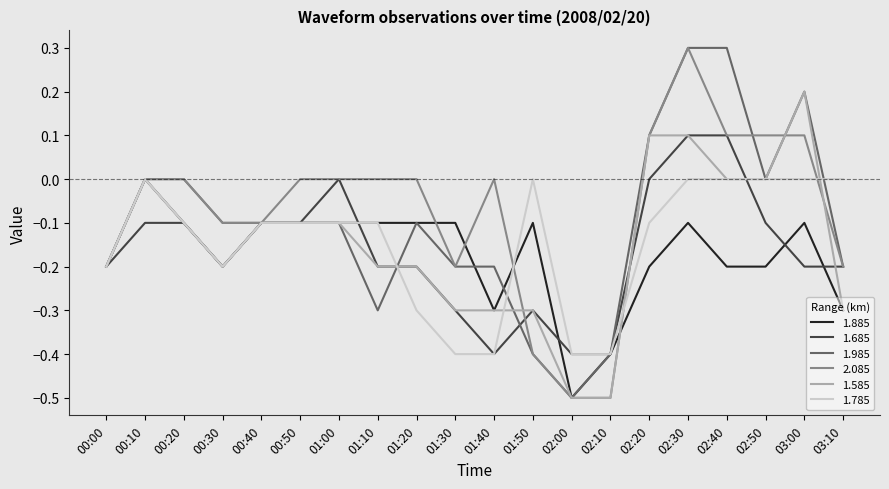

What position from the left is 00:00?

1